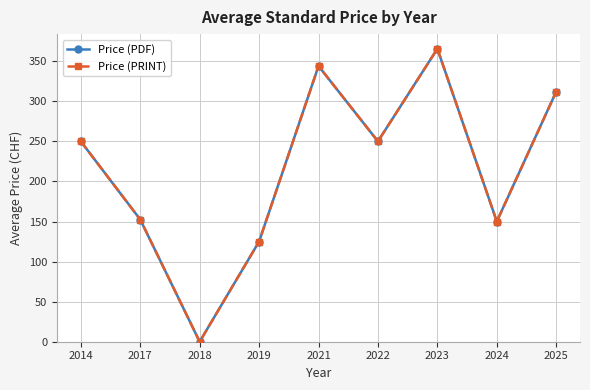

What is the value of the Price (PRINT) point at the 6th from the left?

250.0